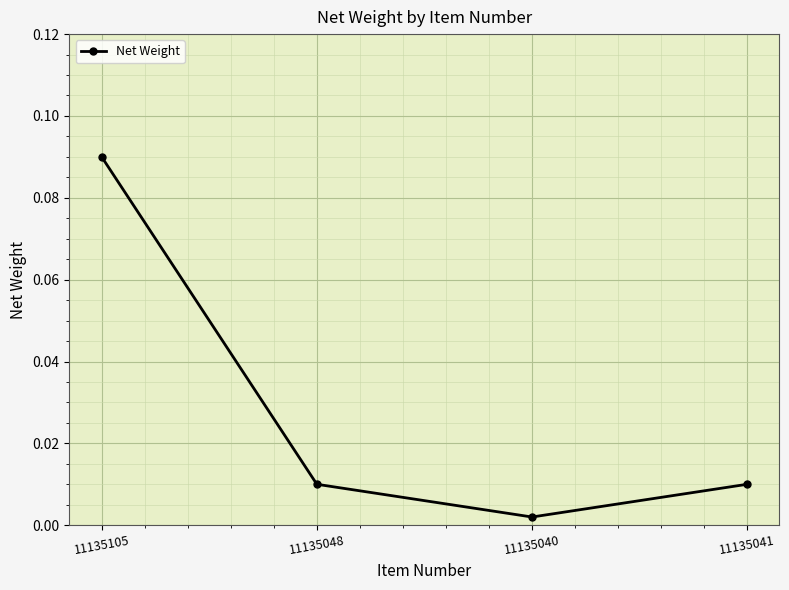

What is the label of the 4th point from the right?

11135105